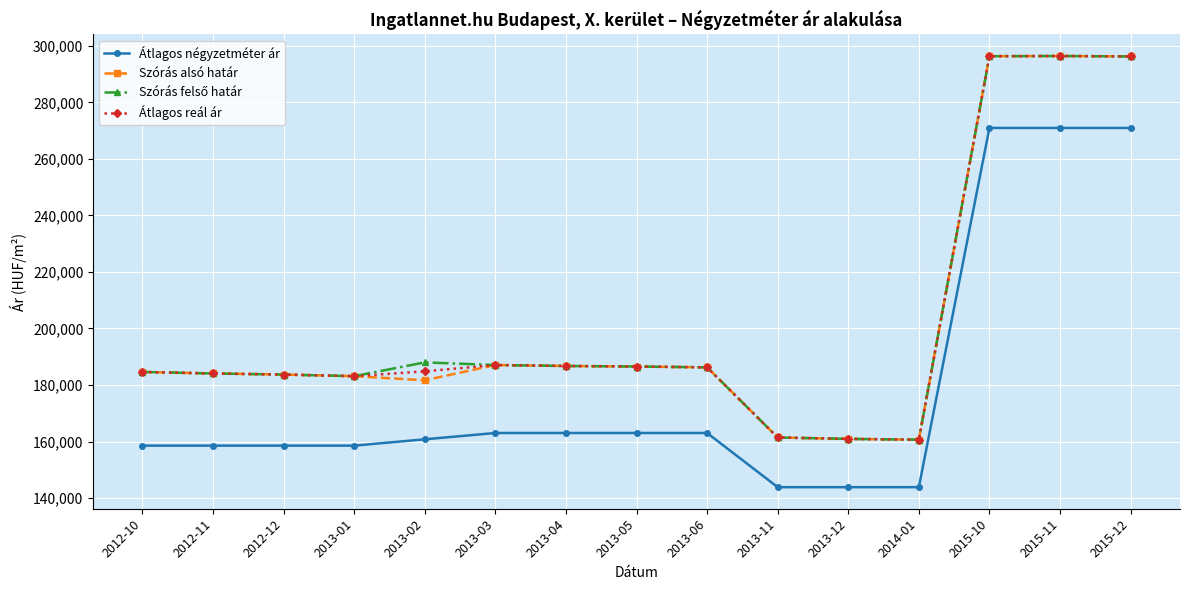

What is the label of the 7th point from the left?

2013-04